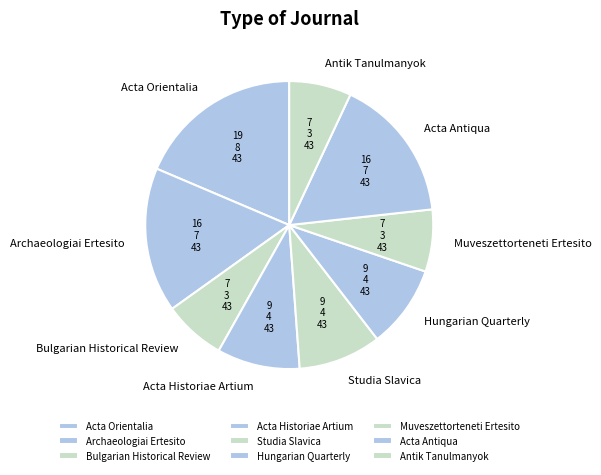

How many slices are in this pie chart?

9